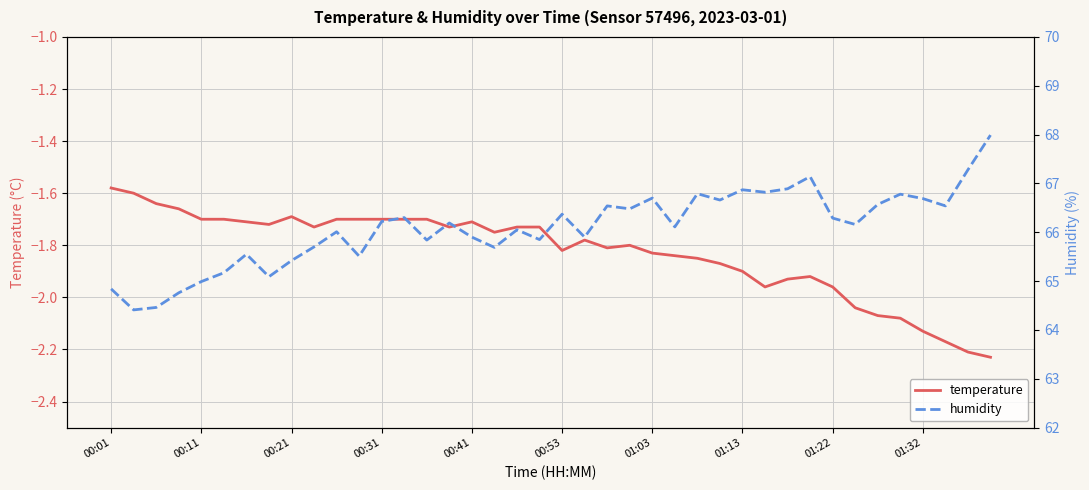

True or false: humidity and temperature cross at least once.

False